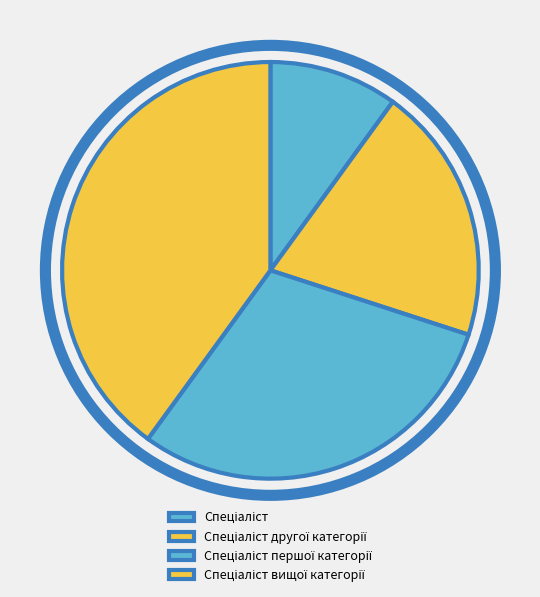

What is the smallest slice in the pie chart?

Спеціаліст